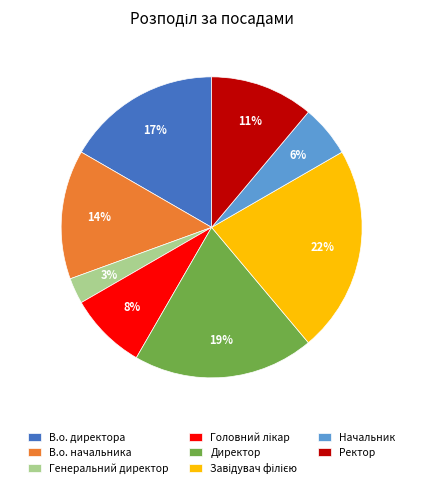

Approximately how many times larger is the value at Ректор compared to В.о. начальника?

0.8